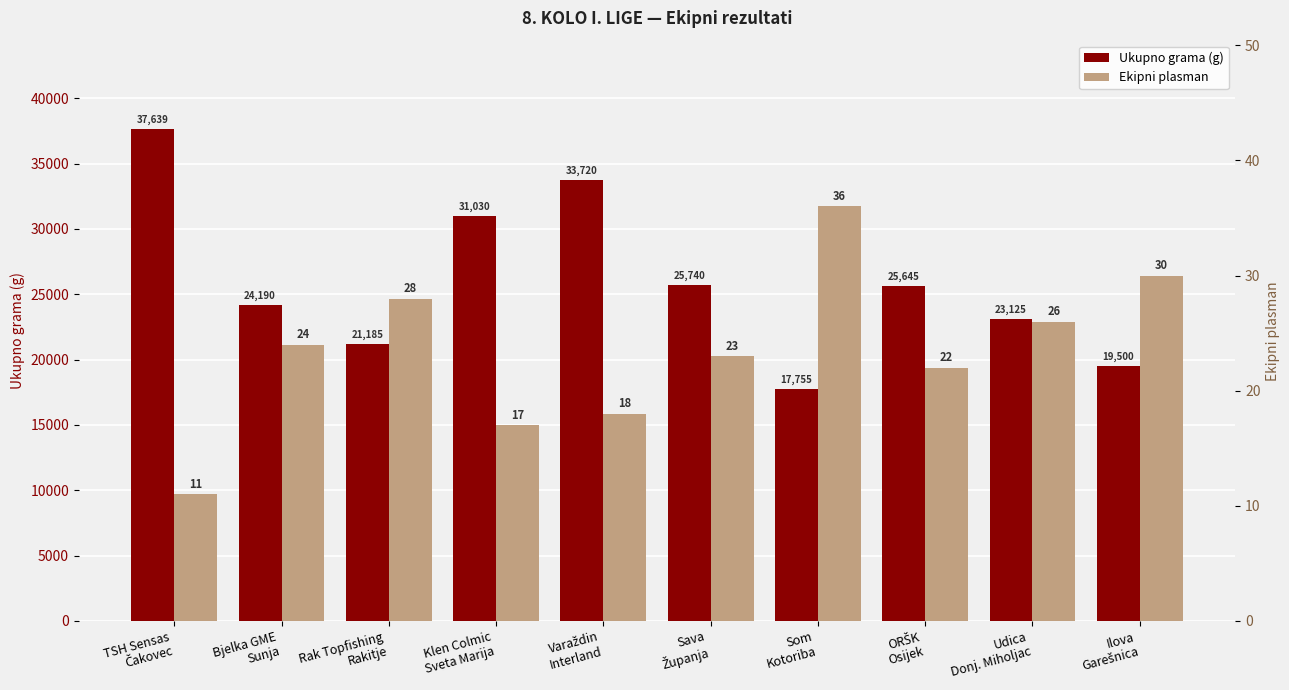

How many bars are there in each group?

2